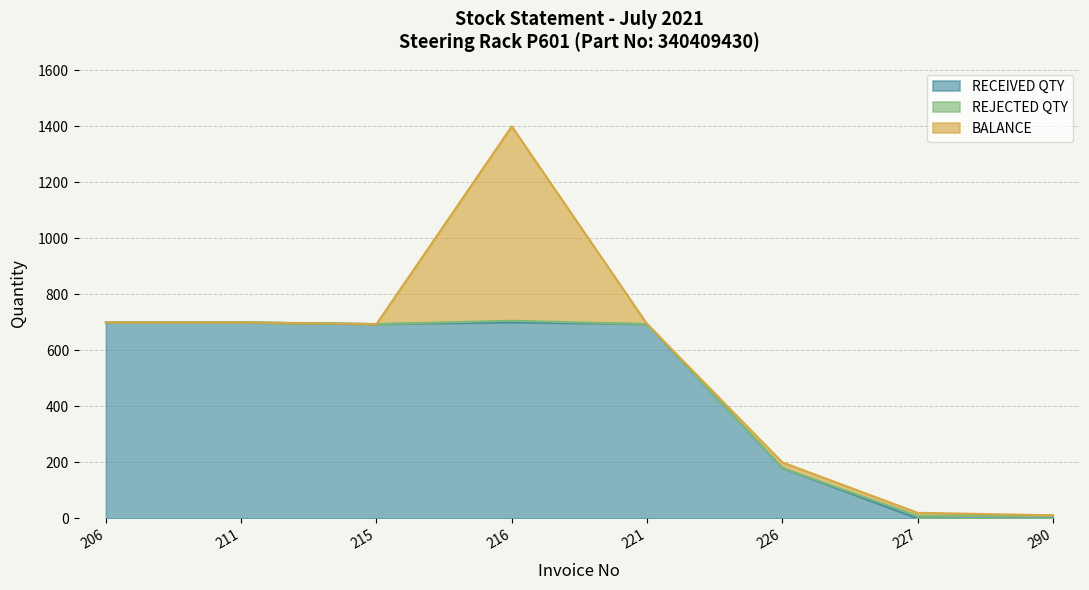

Does the chart display data point markers on the line(s)?

No